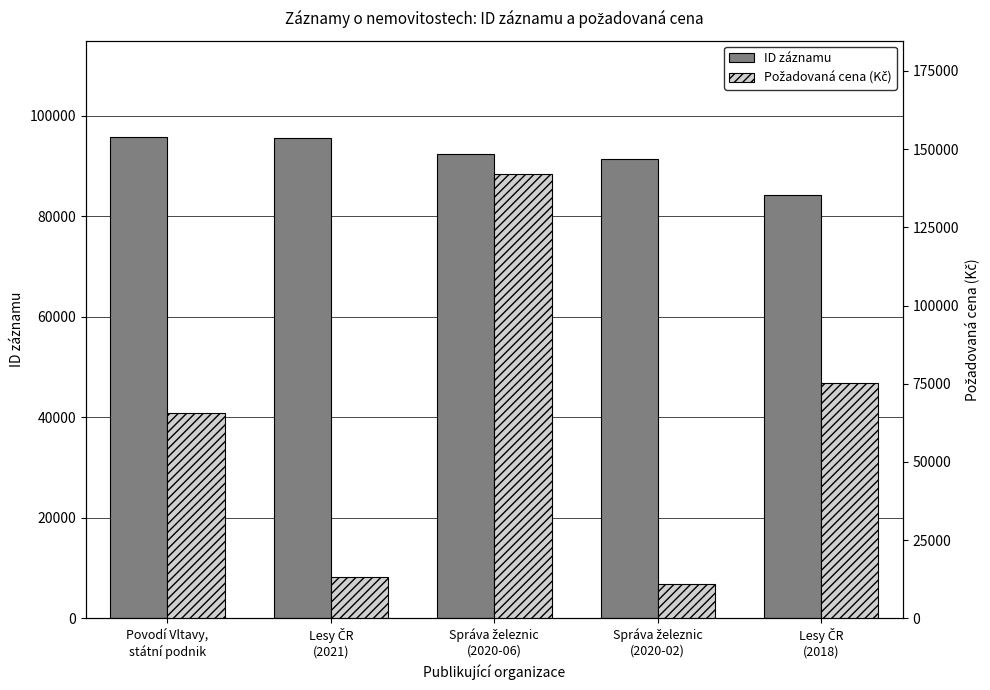

At which label does Požadovaná cena (Kč) first exceed 65680?

Správa železnic
(2020-06)